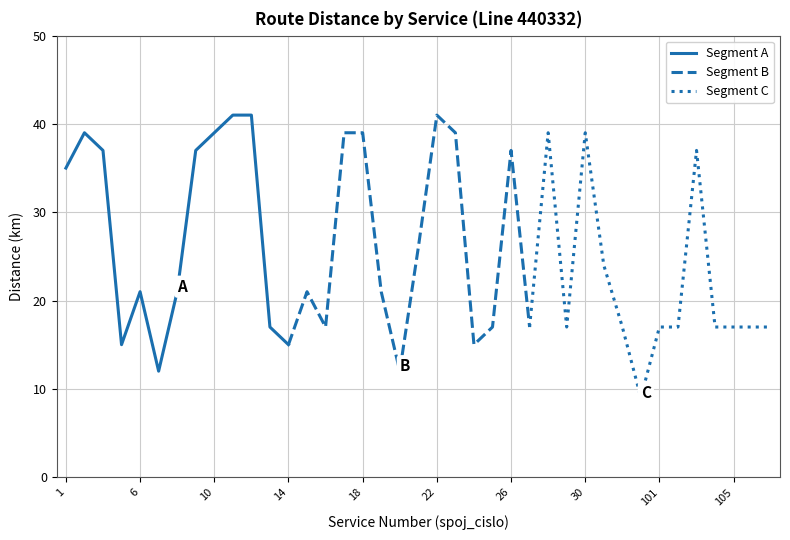

Where is the data nearest to the value 25?

21